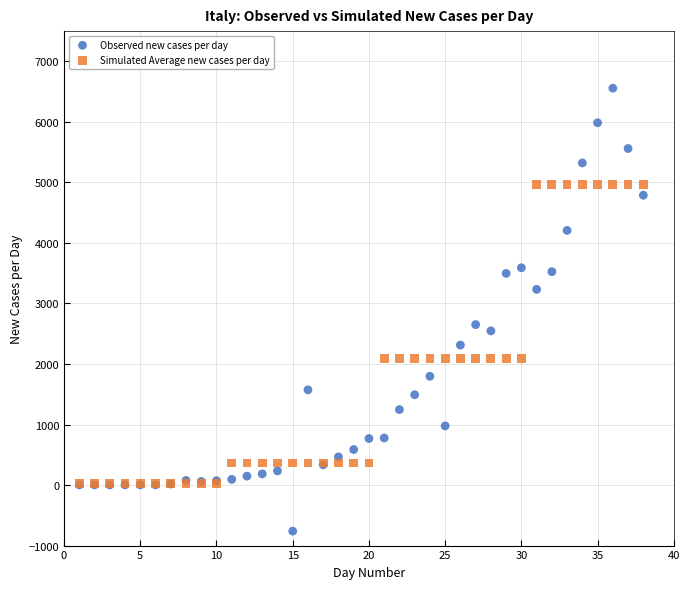

Which series has the widest spread of Y values?

Observed new cases per day